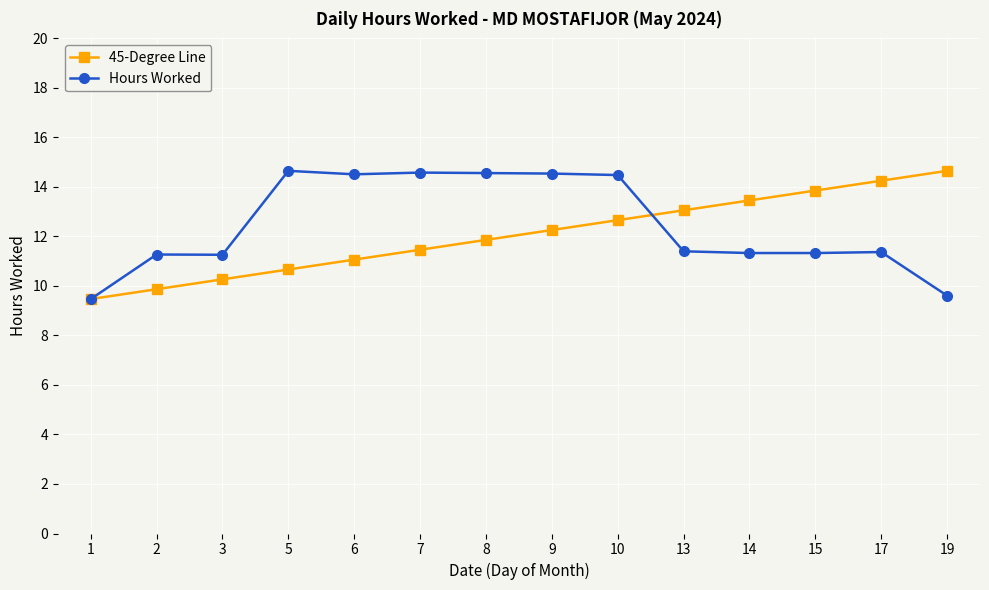

Which series has the largest total across all categories?

Hours Worked